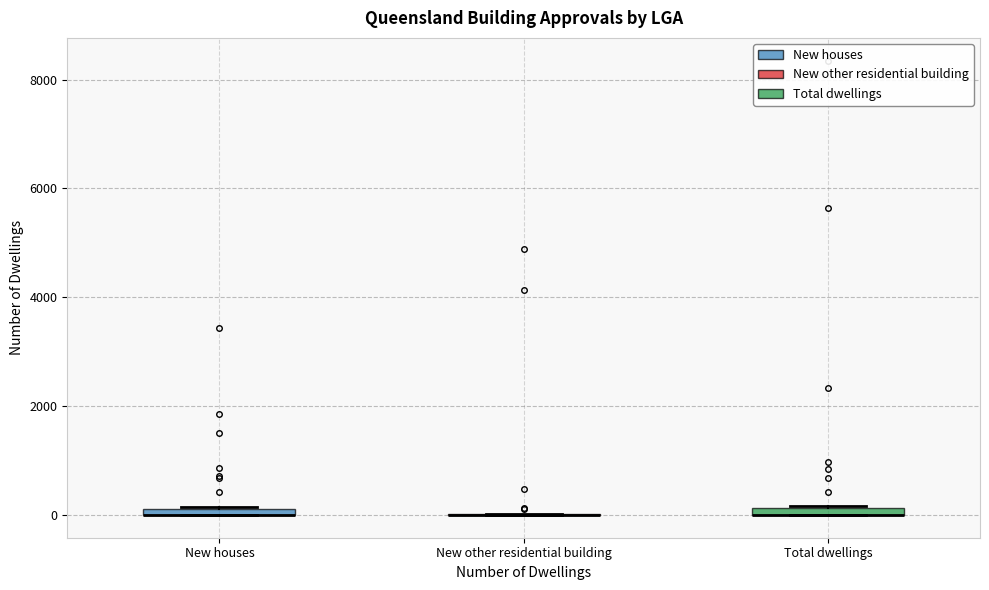

Where is the upper edge of the box for New houses on the y-axis? The values are not printed on the chart, so give them approximately, as read against the axis.

200